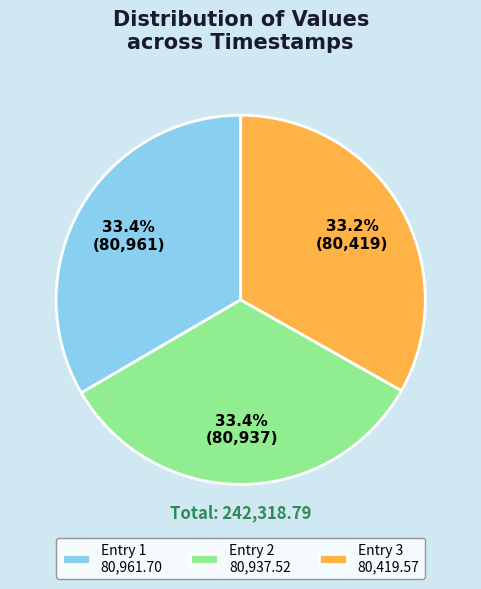

Combined, what portion of the pie is Entry 3 80,419.57 and Entry 2 80,937.52?

66.6%